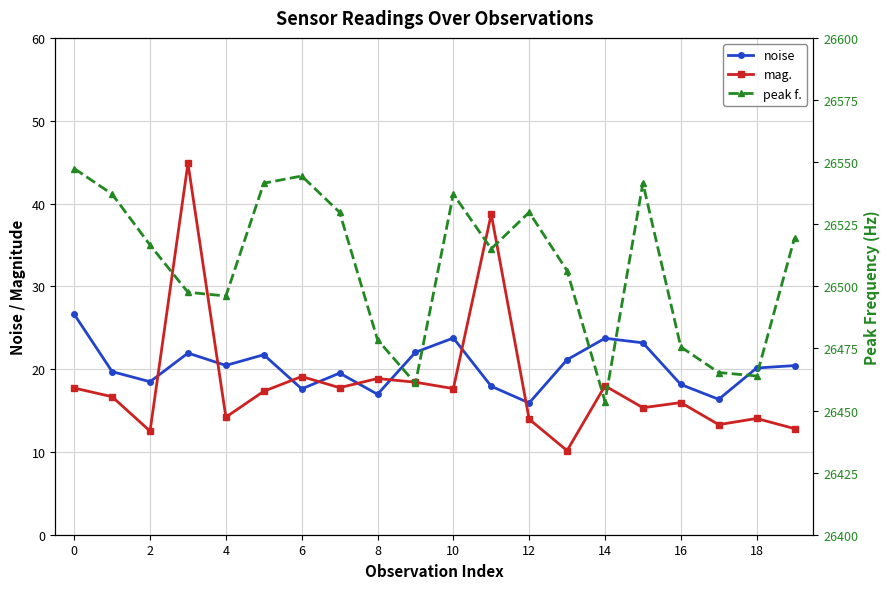

At which label is noise closest to 21?

13